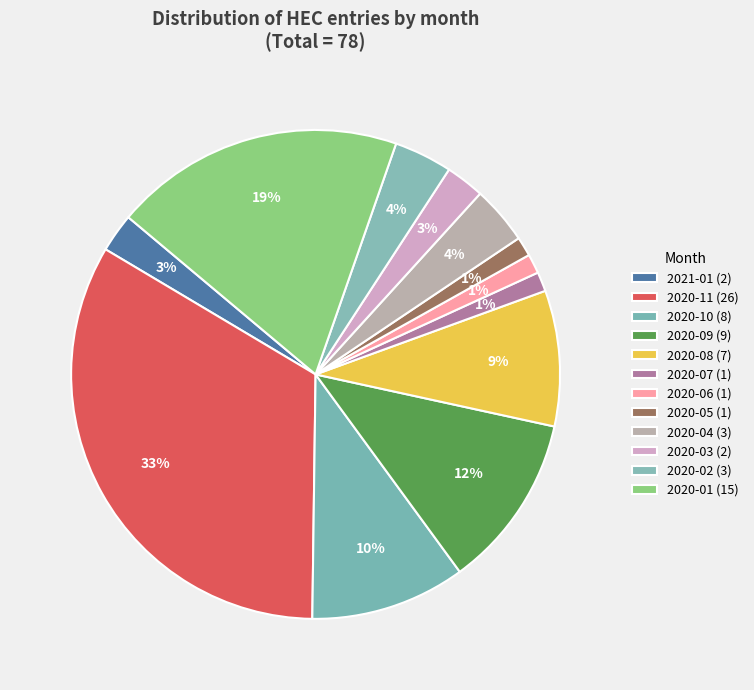

How many segments does this pie chart have?

12